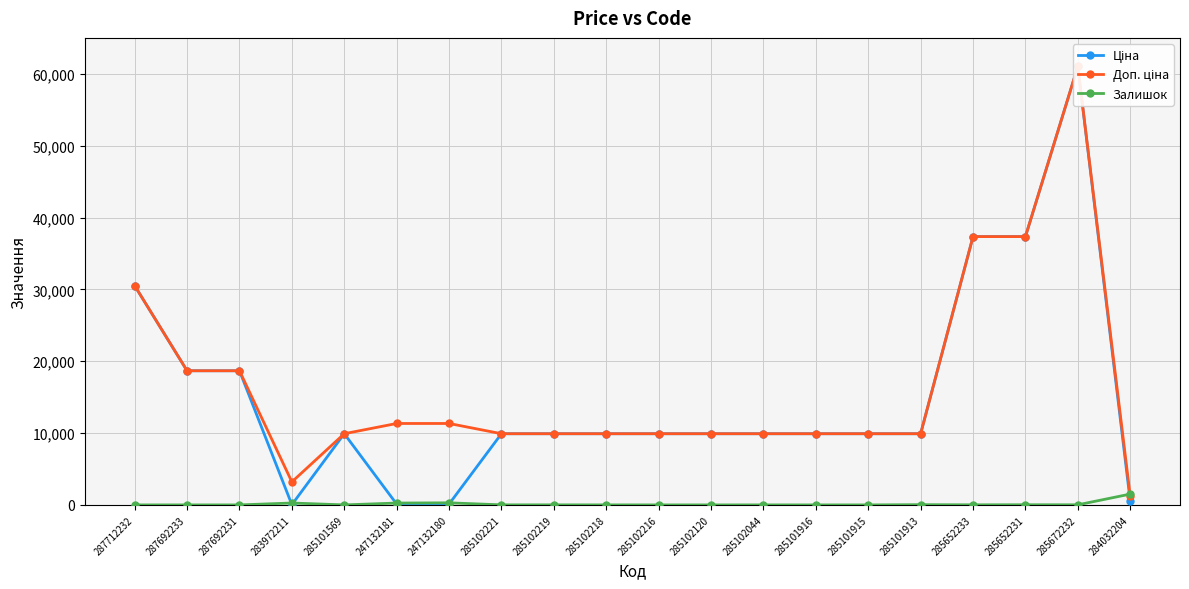

At 287712232, list the series in order from smallest to largest.

Залишок, Ціна, Доп. ціна